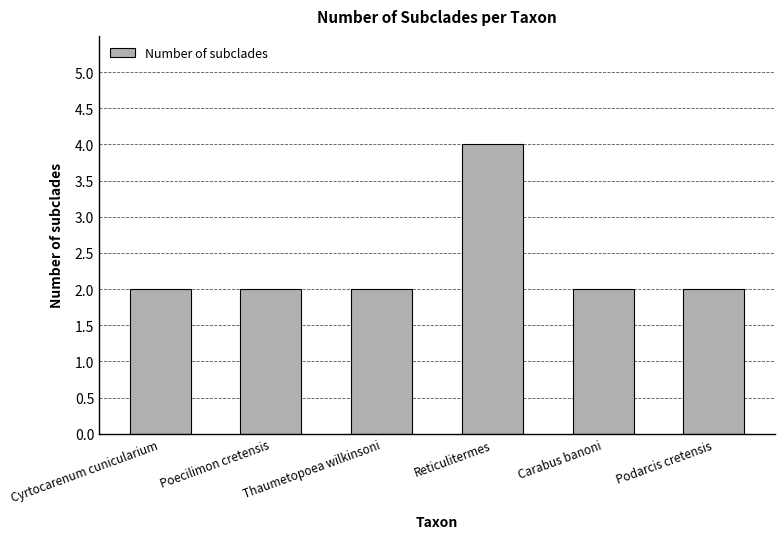

Which has a higher value, Poecilimon cretensis or Reticulitermes?

Reticulitermes